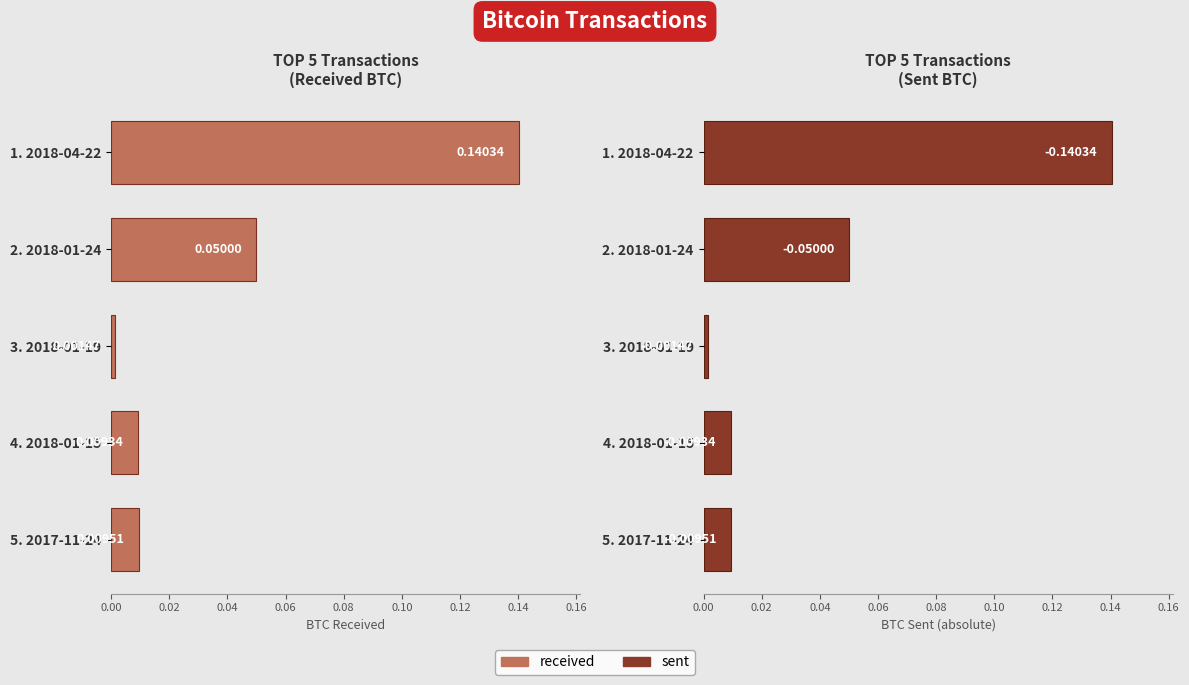

Which series has the largest range (max minus min)?

received